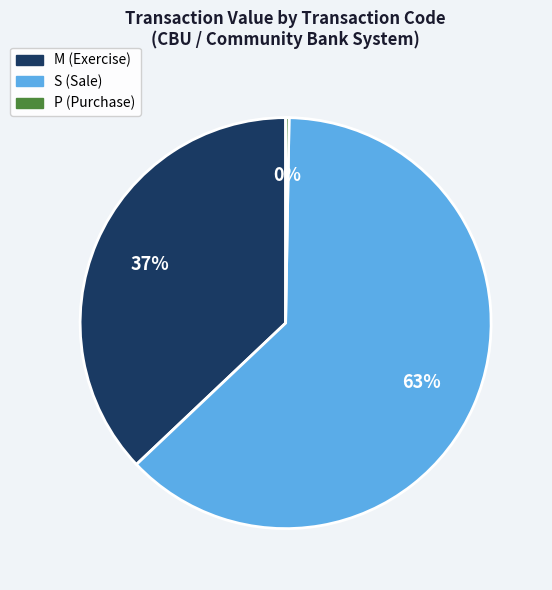

To the nearest percent, what is the average slice percentage?

33%